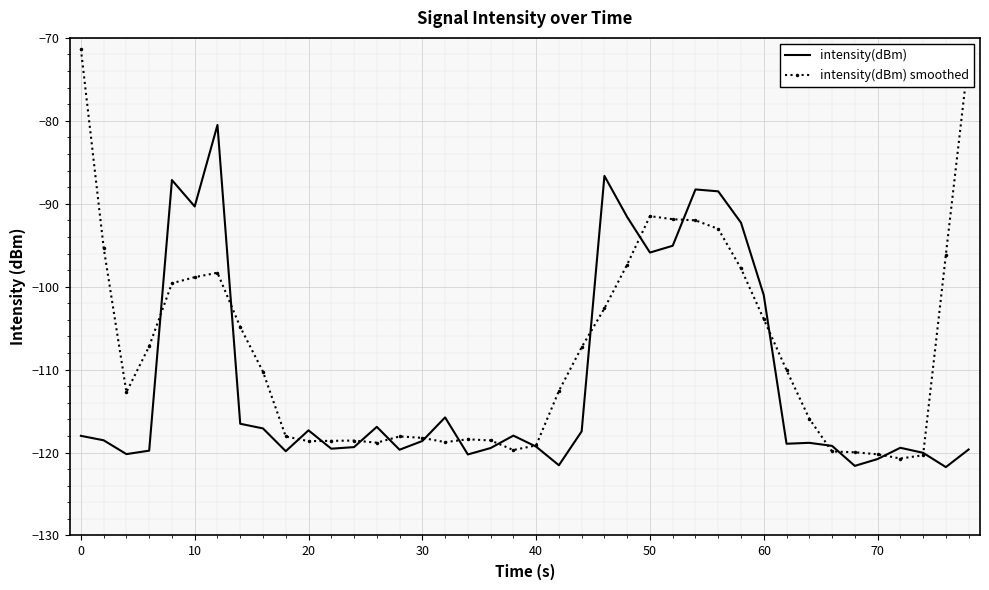

Rank the series by their maximum value, from lowest to highest.

intensity(dBm), intensity(dBm) smoothed